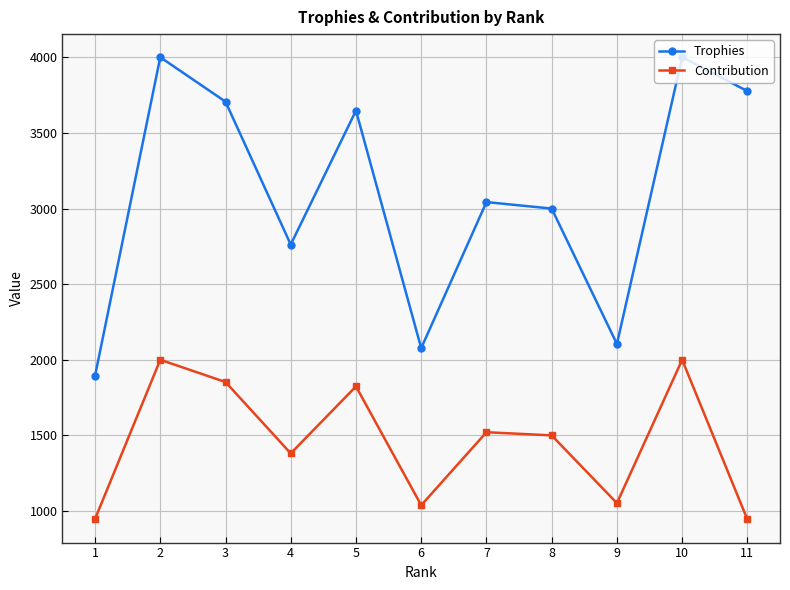

The Contribution series shows 598 at 11. True or false?

False